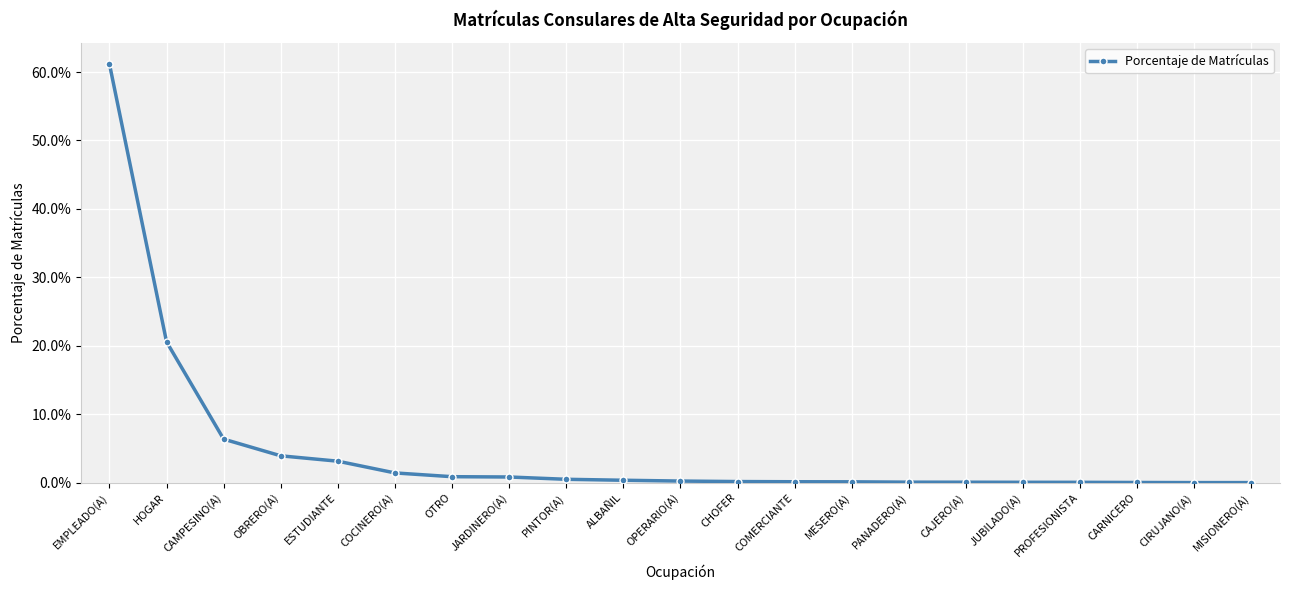

List the labels in order of value, smallest first.

CIRUJANO(A), MISIONERO(A), CARNICERO, PROFESIONISTA, JUBILADO(A), CAJERO(A), PANADERO(A), MESERO(A), COMERCIANTE, CHOFER, OPERARIO(A), ALBAÑIL, PINTOR(A), JARDINERO(A), OTRO, COCINERO(A), ESTUDIANTE, OBRERO(A), CAMPESINO(A), HOGAR, EMPLEADO(A)